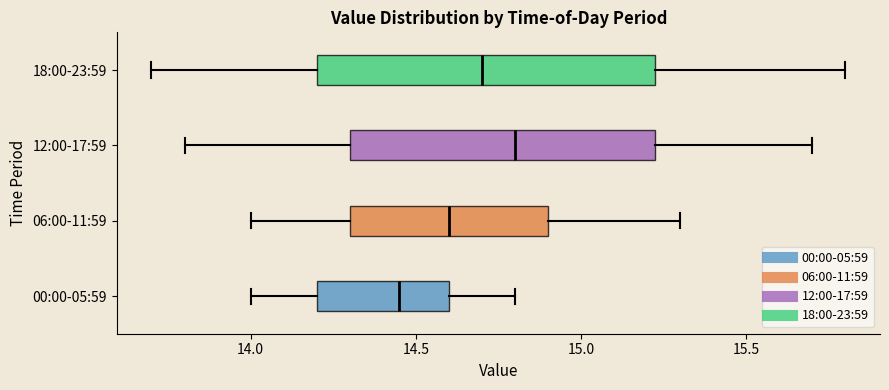

Which box is the widest, from its left edge to its right edge?

18:00-23:59